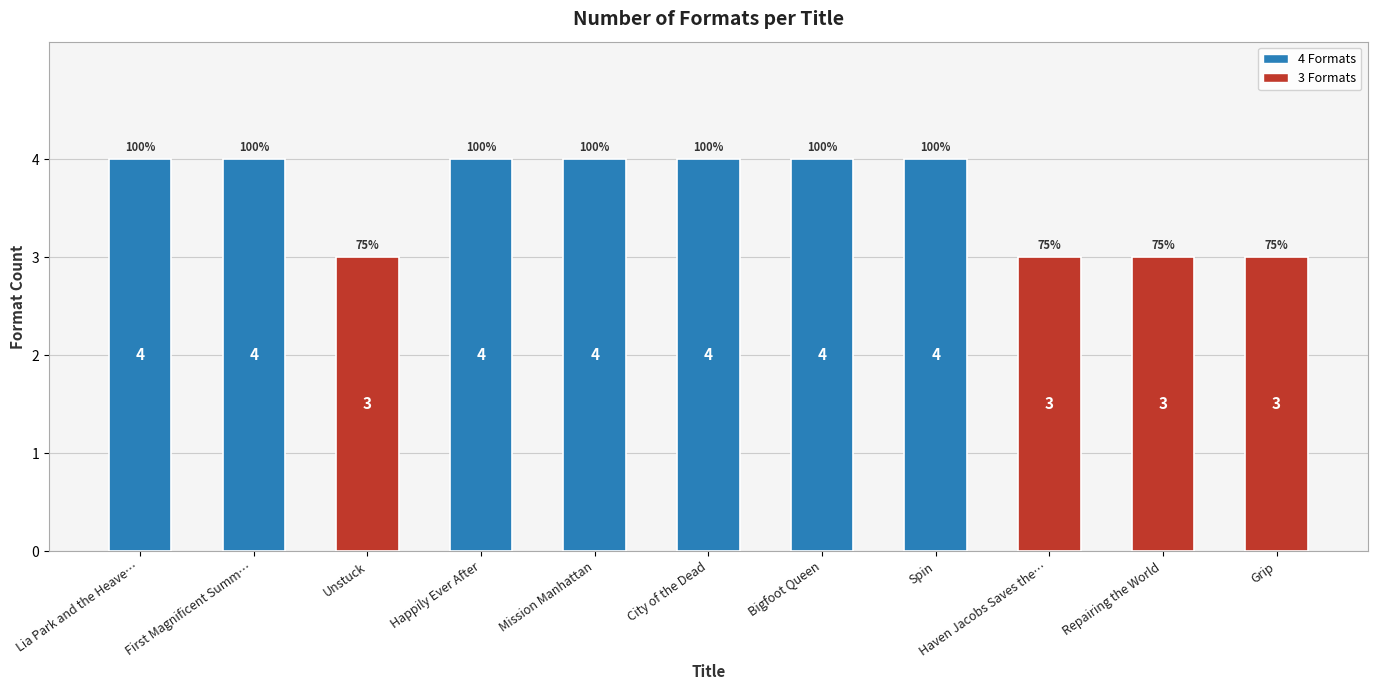

Reading left to right, list all the values displayed in this chart.

Lia Park and the Heave…=4	First Magnificent Summ…=4	Unstuck=3	Happily Ever After=4	Mission Manhattan=4	City of the Dead=4	Bigfoot Queen=4	Spin=4	Haven Jacobs Saves the…=3	Repairing the World=3	Grip=3